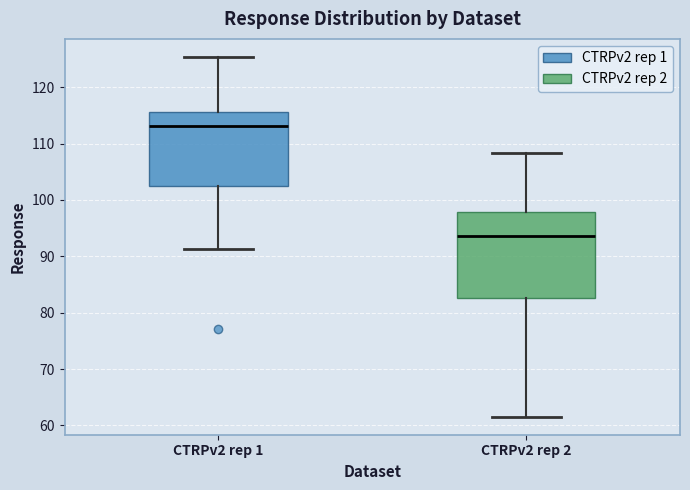

Which box's median line is the lowest?

CTRPv2 rep 2